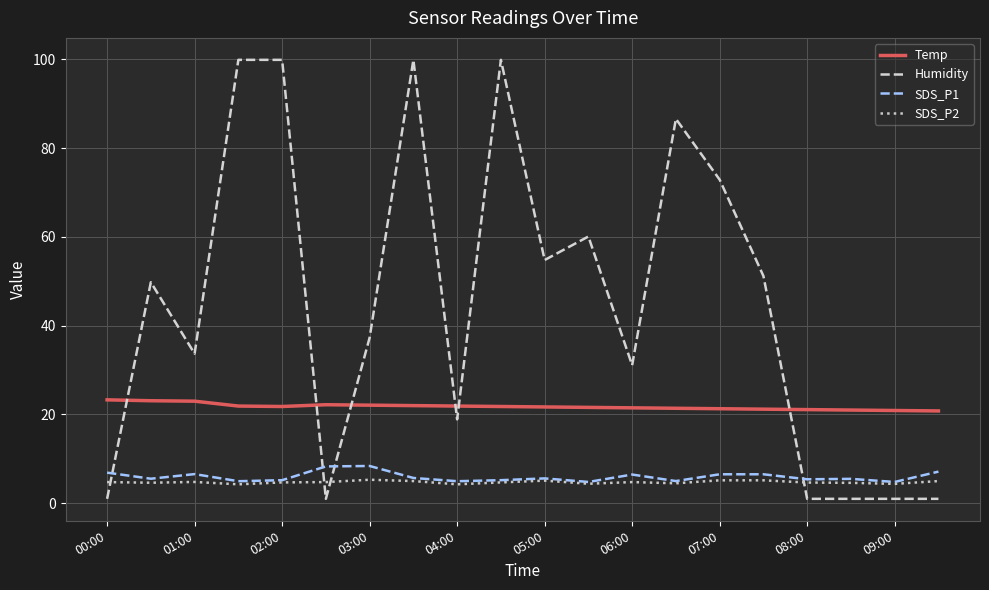

True or false: SDS_P2 and Temp intersect in this chart.

False